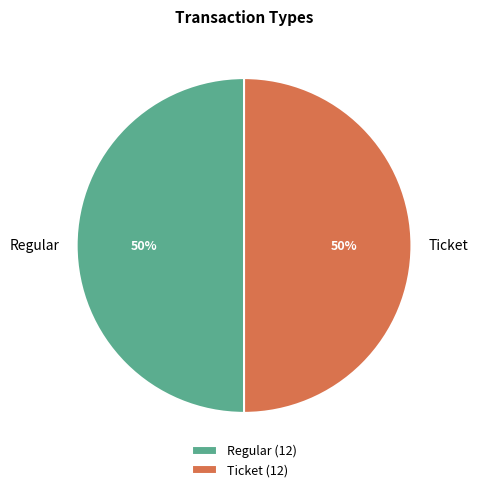

How many segments does this pie chart have?

2